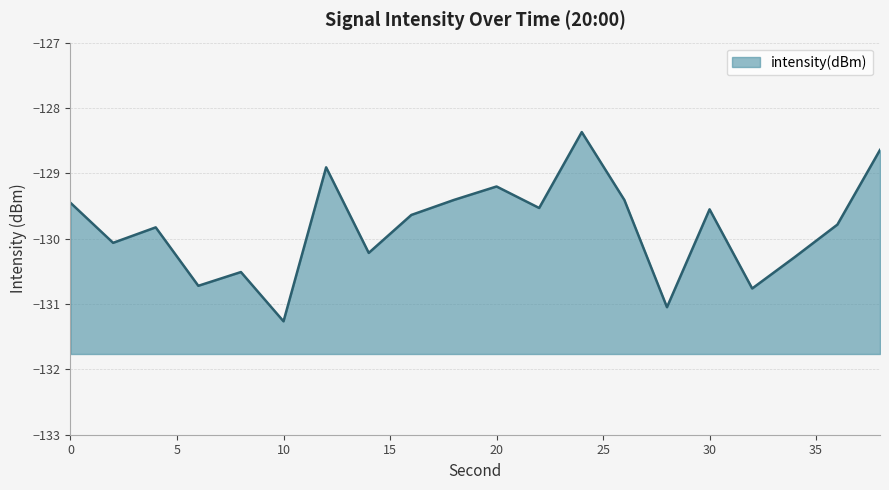

Reading left to right, what are all the values shown in this chart?

0=-129.5	2=-130.1	4=-129.8	6=-130.7	8=-130.5	10=-131.3	12=-128.9	14=-130.2	16=-129.6	18=-129.4	20=-129.2	22=-129.5	24=-128.4	26=-129.4	28=-131.0	30=-129.6	32=-130.8	34=-130.3	36=-129.8	38=-128.6